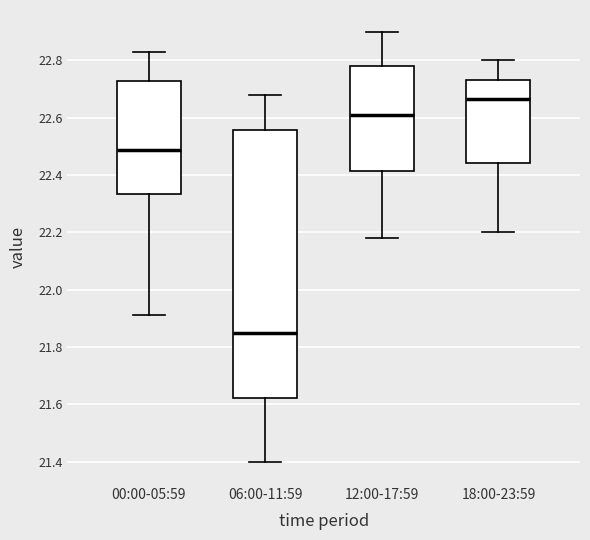

Which box is the tallest, from its lower edge to its upper edge?

06:00-11:59